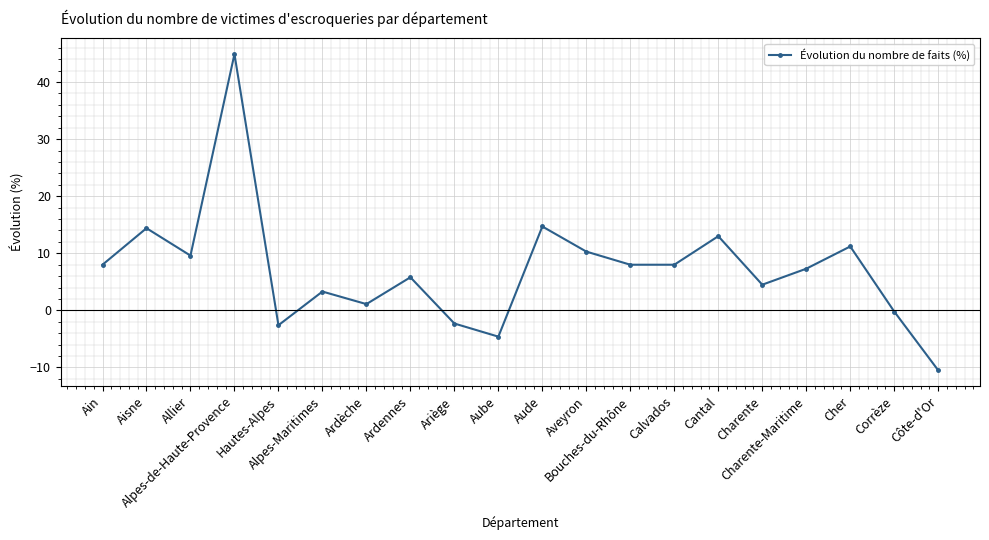

The chart shows a value of 8.0 at Ain. True or false?

True